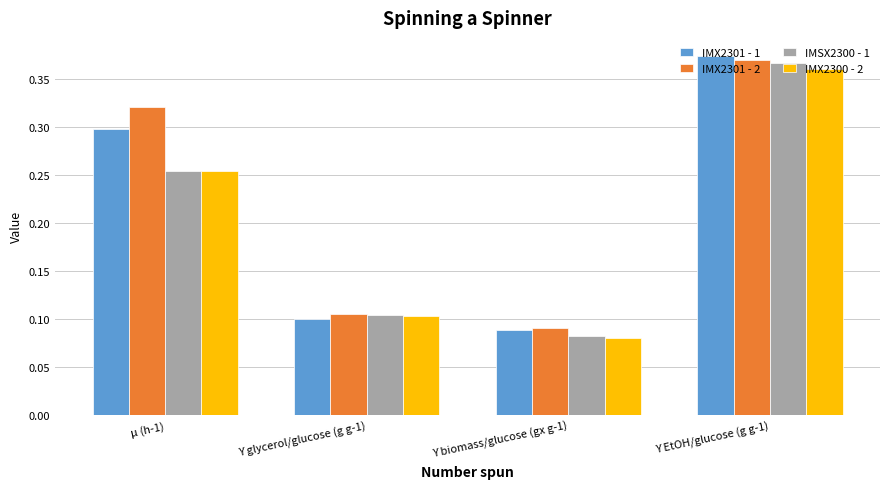

Between μ (h-1) and Y glycerol/glucose (g g-1), which series saw the biggest shift?

IMX2301 - 2